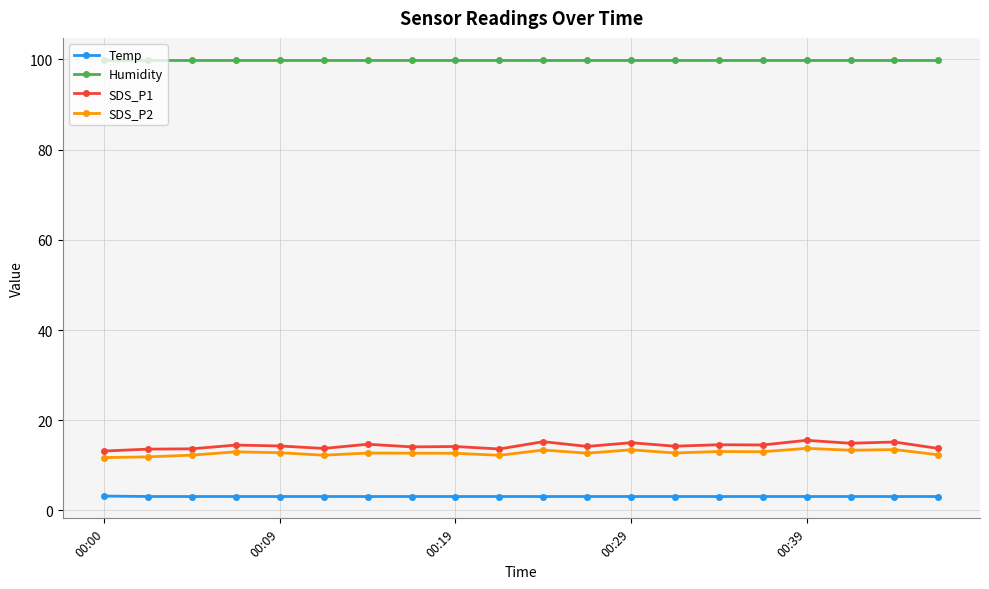

What is the value of the SDS_P2 point at the 5th from the left?

12.8